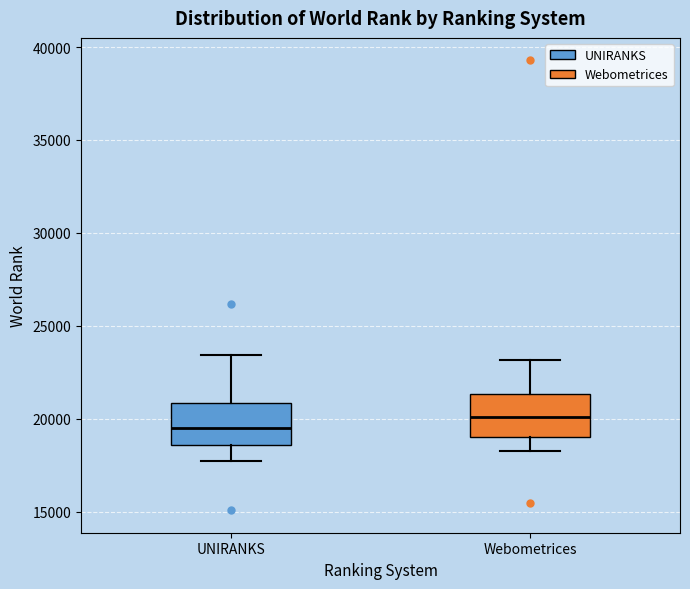

Reading left to right, transcribe this box plot: for each box, give where its median line is, the range the box spans, and where its two whiskers end, as read against the y-axis. The values are not printed on the chart, so give them approximately, as read against the axis.

UNIRANKS: median 19500, box 18500 to 21000, whiskers 17500 to 23500
Webometrices: median 20000, box 19000 to 21500, whiskers 18500 to 23000